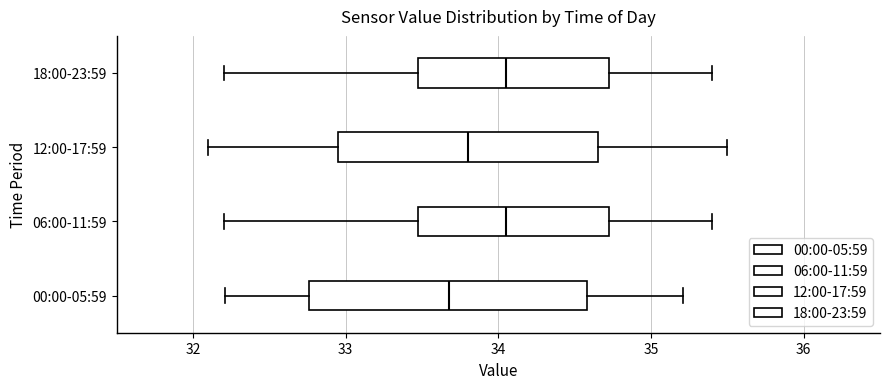

Reading bottom to top, transcribe this box plot: for each box, give where its median line is, the range the box spans, and where its two whiskers end, as read against the x-axis. The values are not printed on the chart, so give them approximately, as read against the axis.

00:00-05:59: median 33.7, box 32.8 to 34.6, whiskers 32.2 to 35.2
06:00-11:59: median 34.1, box 33.5 to 34.7, whiskers 32.2 to 35.4
12:00-17:59: median 33.8, box 33.0 to 34.7, whiskers 32.1 to 35.5
18:00-23:59: median 34.1, box 33.5 to 34.7, whiskers 32.2 to 35.4